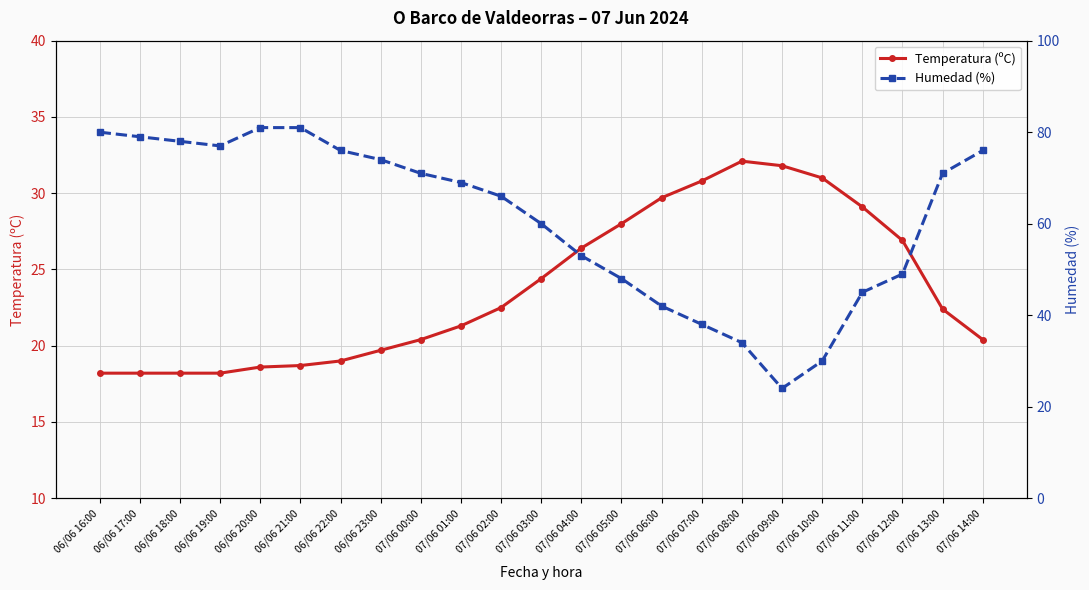

Reading right to left, what are all the values shown in this chart?

Temperatura (ºC): 20.4	22.4	26.9	29.1	31.0	31.8	32.1	30.8	29.7	28.0	26.4	24.4	22.5	21.3	20.4	19.7	19.0	18.7	18.6	18.2	18.2	18.2	18.2
Humedad (%): 76.0	71.0	49.0	45.0	30.0	24.0	34.0	38.0	42.0	48.0	53.0	60.0	66.0	69.0	71.0	74.0	76.0	81.0	81.0	77.0	78.0	79.0	80.0